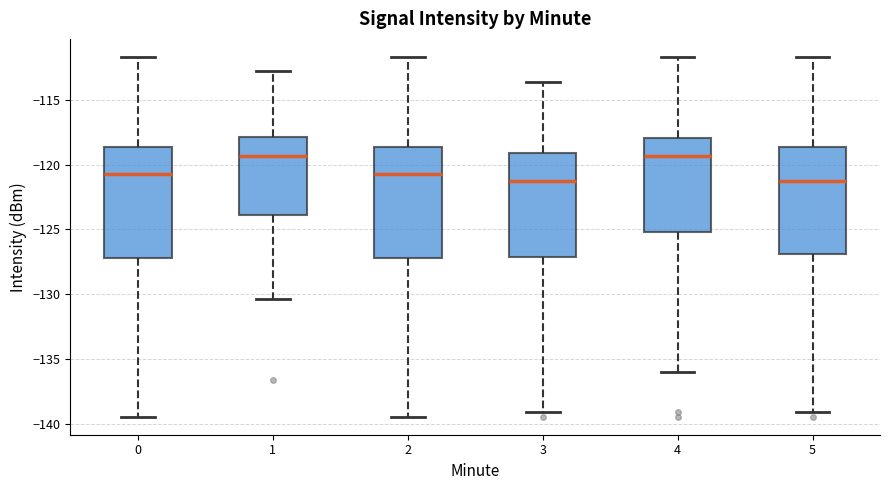

Reading left to right, transcribe this box plot: for each box, give where its median line is, the range the box spans, and where its two whiskers end, as read against the y-axis. The values are not printed on the chart, so give them approximately, as read against the axis.

0: median -121.0, box -127.0 to -118.5, whiskers -139.5 to -111.5
1: median -119.5, box -124.0 to -118.0, whiskers -130.5 to -112.5
2: median -121.0, box -127.0 to -118.5, whiskers -139.5 to -111.5
3: median -121.5, box -127.0 to -119.0, whiskers -139.0 to -113.5
4: median -119.5, box -125.0 to -118.0, whiskers -136.0 to -111.5
5: median -121.5, box -127.0 to -118.5, whiskers -139.0 to -111.5